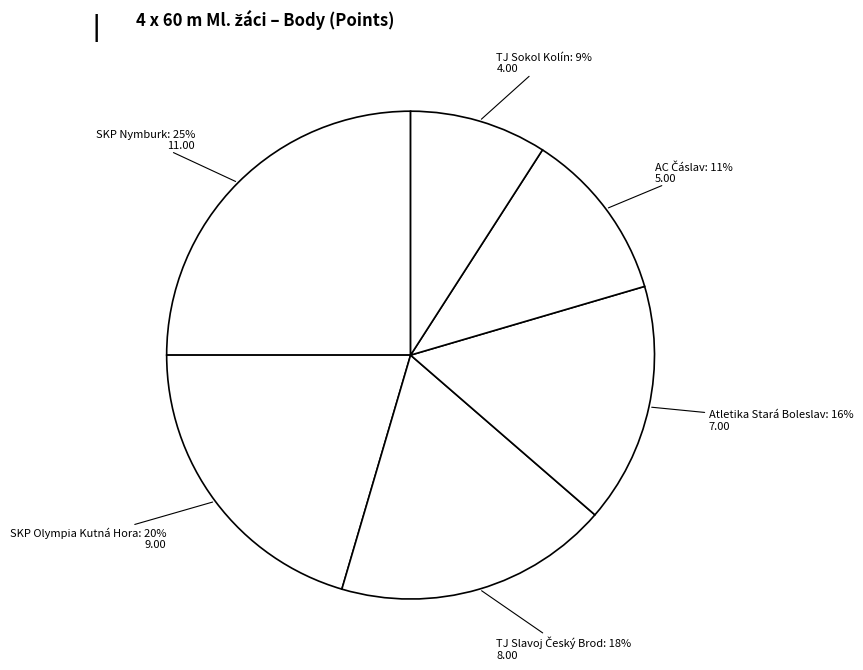

How many slices are in this pie chart?

6